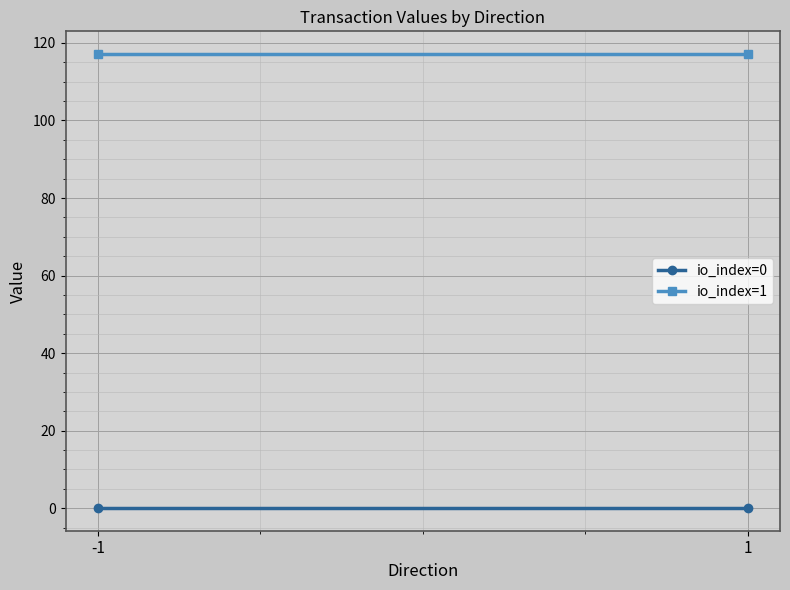

Reading right to left, extract all data points from this chart.

io_index=0: 1=0.1	-1=0.1
io_index=1: 1=117.1	-1=117.1